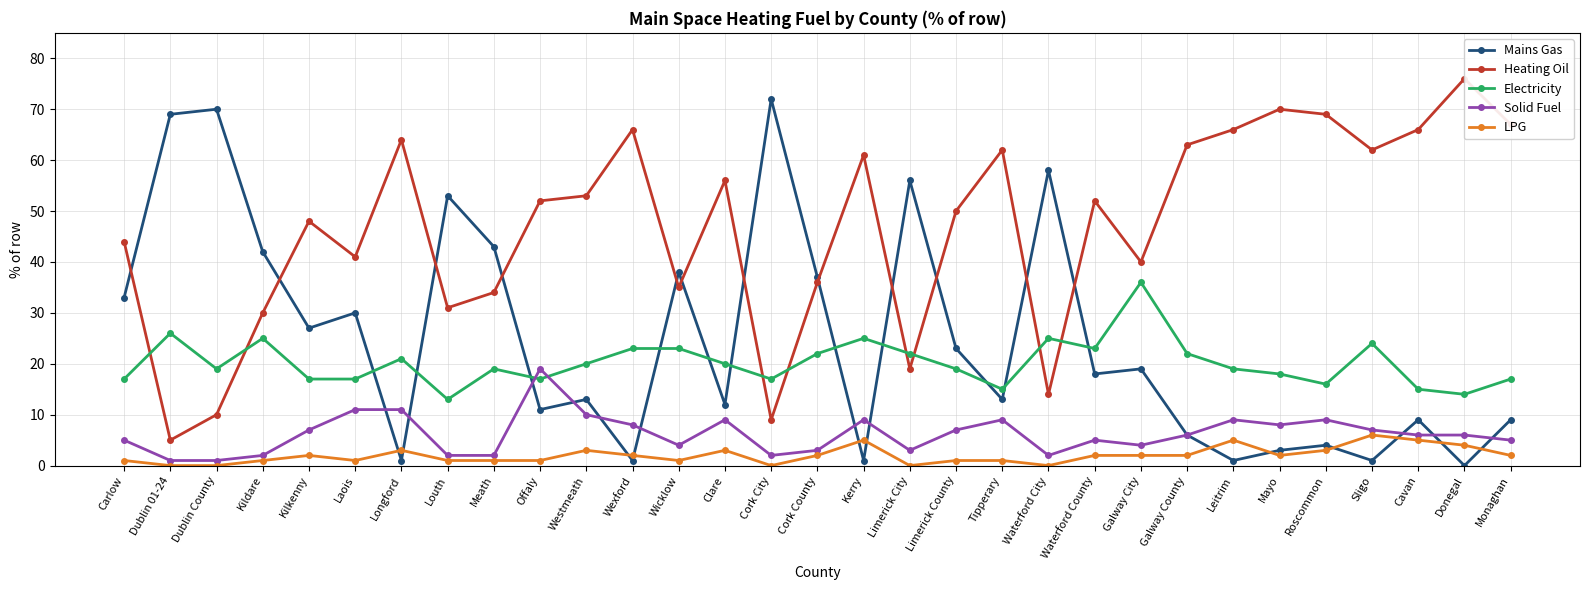

What is the difference between the maximum and minimum values in the Mains Gas series?

72